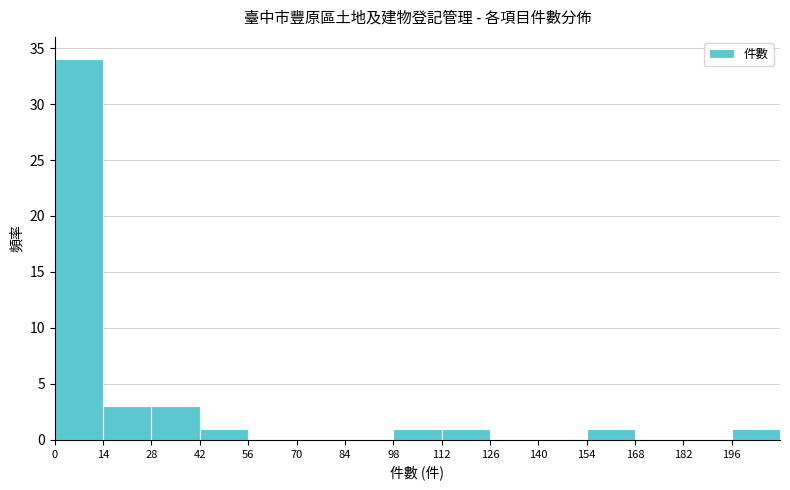

Reading left to right, list every bar in this chart as the range it spans on the x-axis followed by its height. The values are not printed on the chart, so give them approximately, as read against the axis.

0 to 14: 34
14 to 28: 3
28 to 42: 3
42 to 56: 1
56 to 70: 0
70 to 84: 0
84 to 98: 0
98 to 112: 1
112 to 126: 1
126 to 140: 0
140 to 154: 0
154 to 168: 1
168 to 182: 0
182 to 196: 0
196 to 210: 1